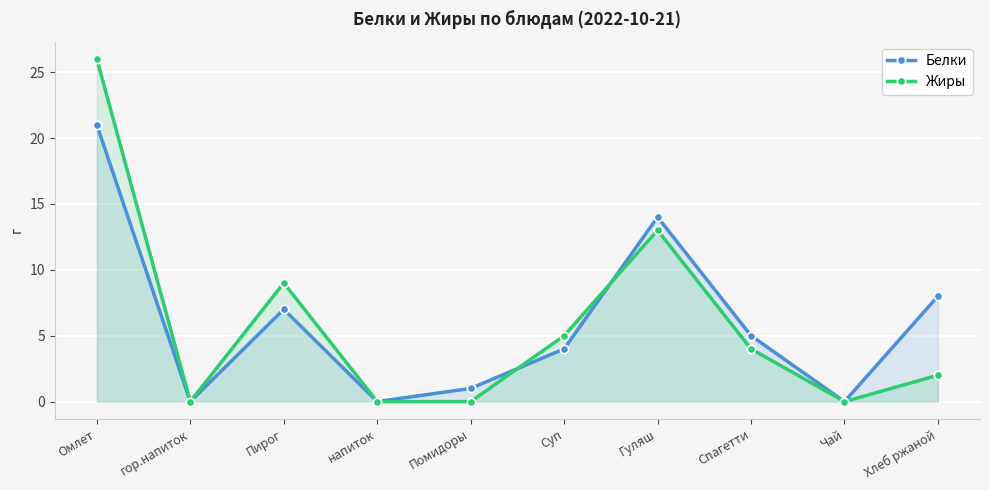

Which category has the lowest value in the Белки series?

гор.напиток